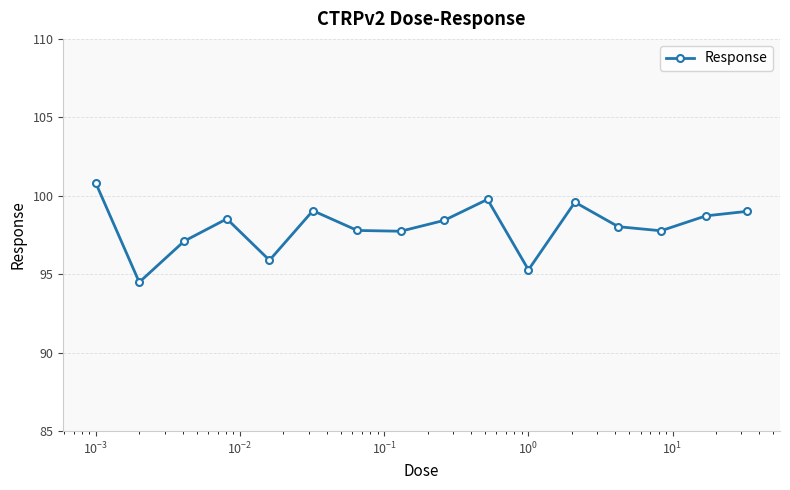

What is the difference between the maximum and minimum values?

6.3